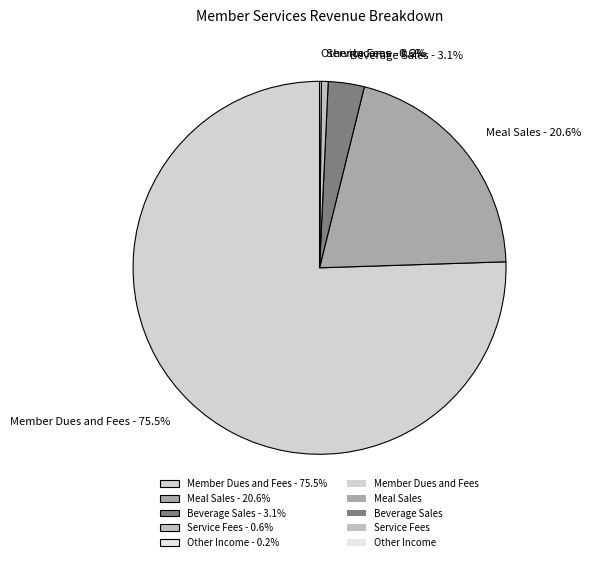

Is there a majority slice in this chart?

Yes